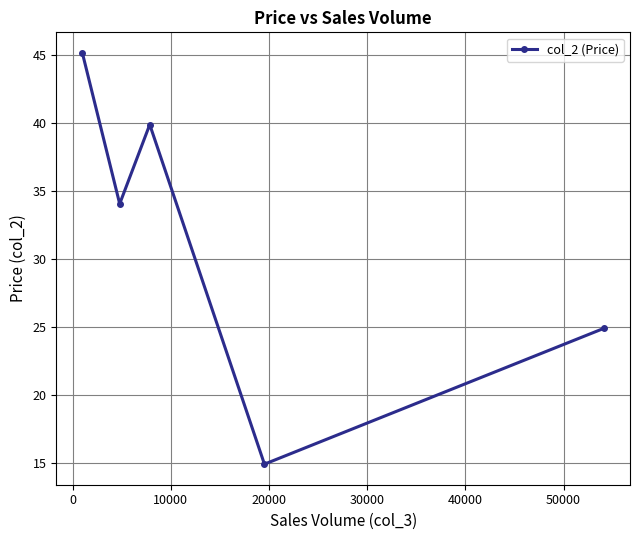

Is this an area chart (filled region under the line)?

No